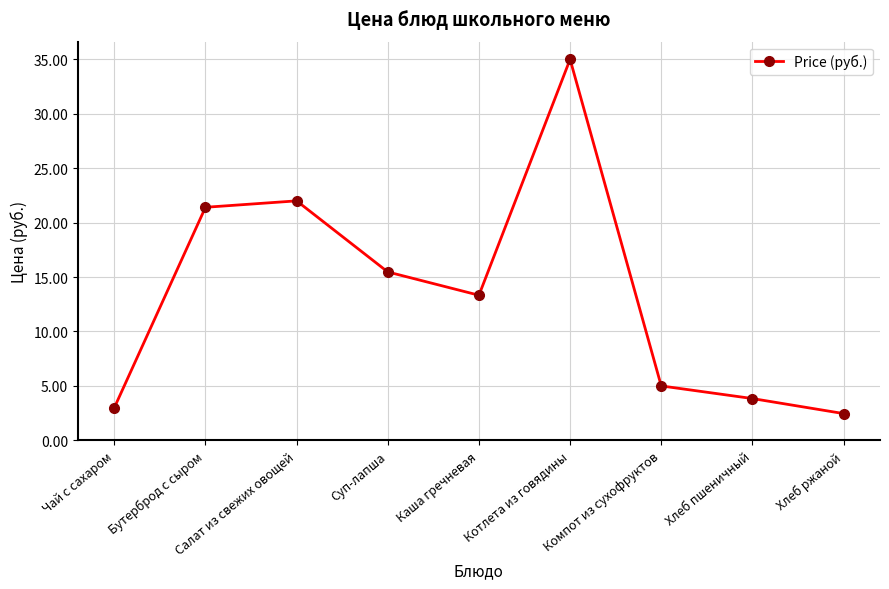

What is the value of the 9th point from the left?

2.5